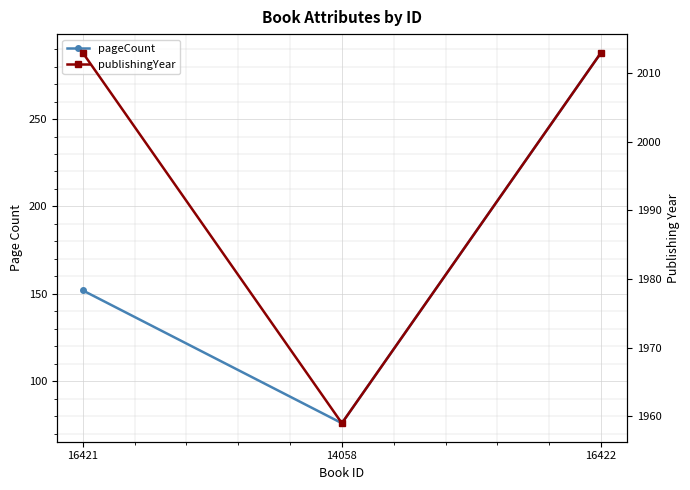

What is the approximate value of pageCount at 14058?

76